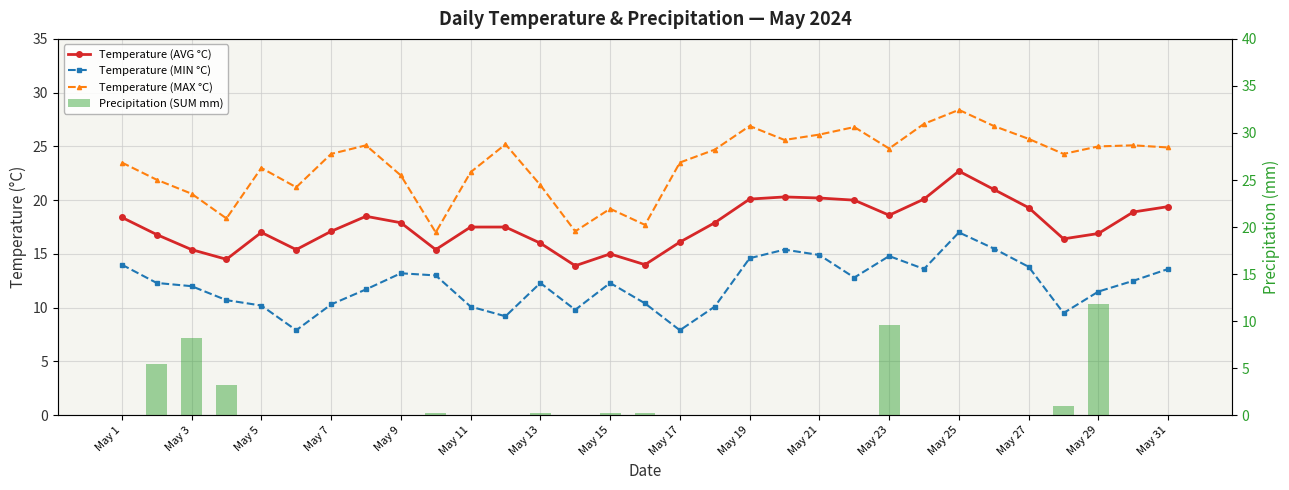

Which series changed the most between 21 and 24?

Temperature (MIN °C)